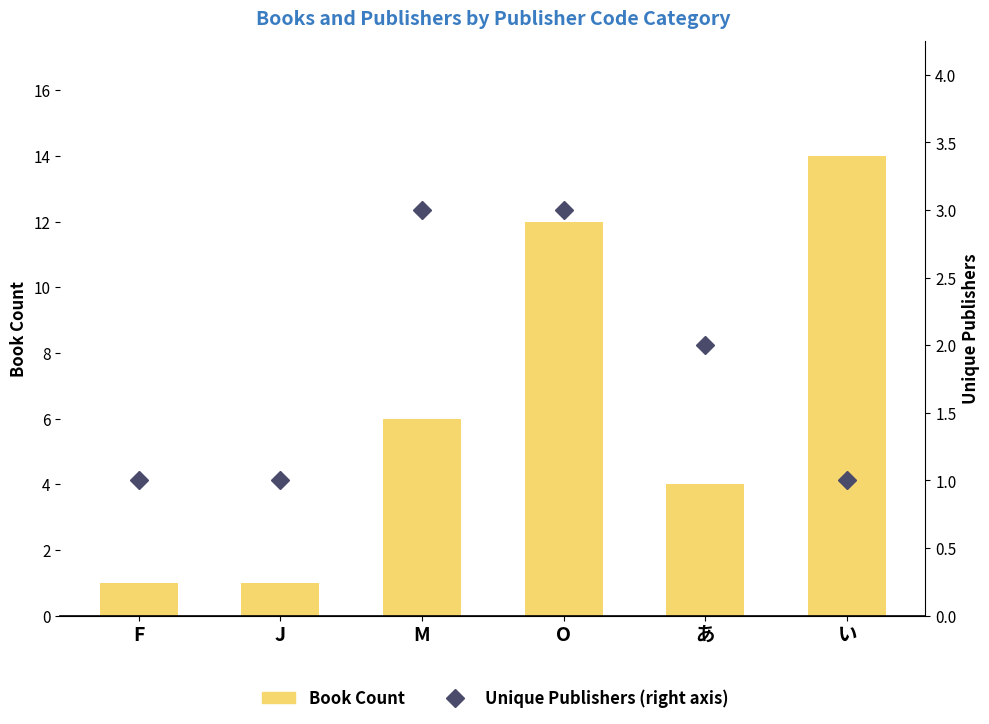

What is the smallest value displayed?

1